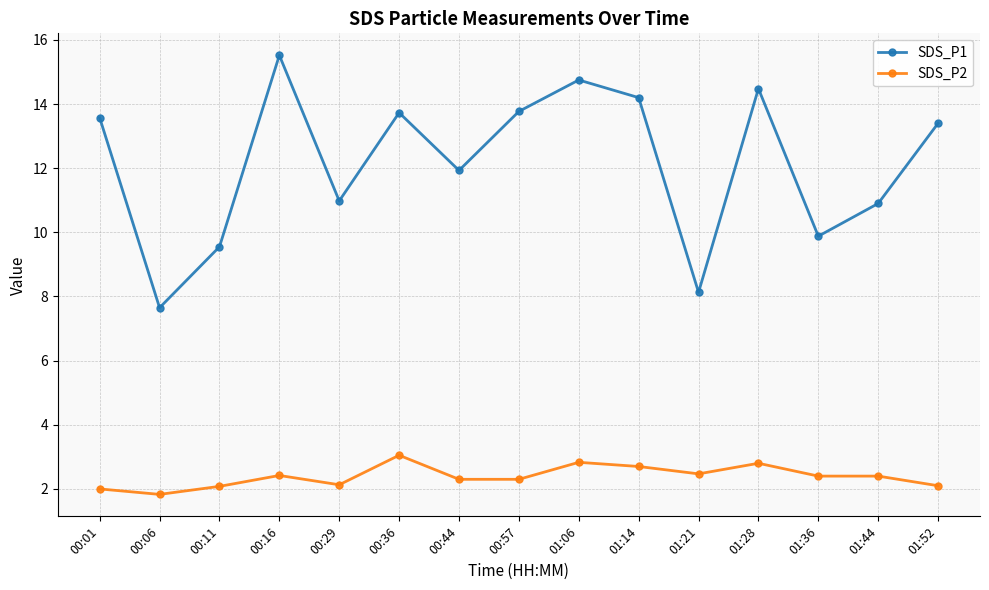

What is the approximate value of SDS_P1 at 00:01?

13.6